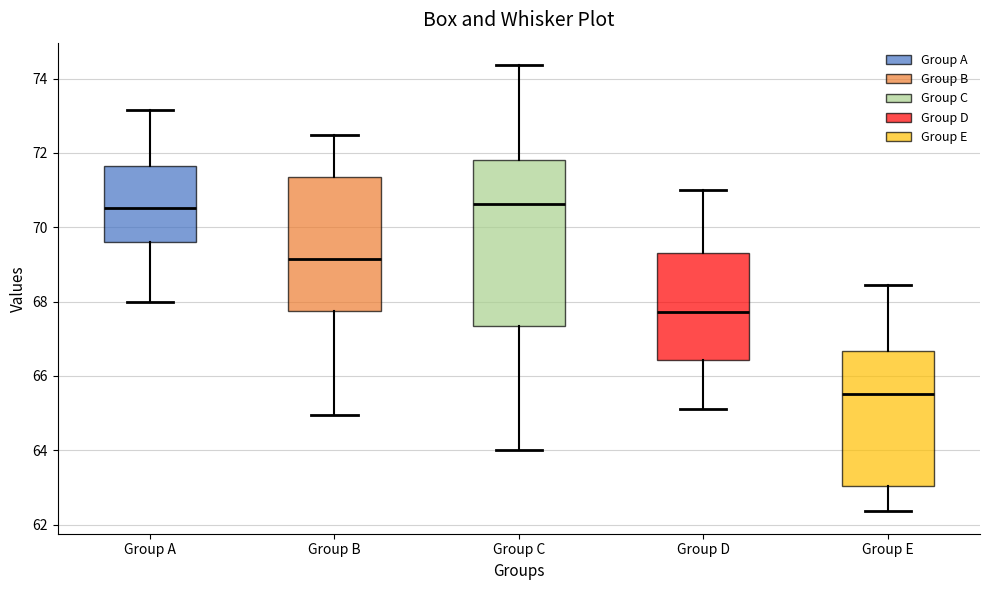

Which box has the lowest median line?

Group E